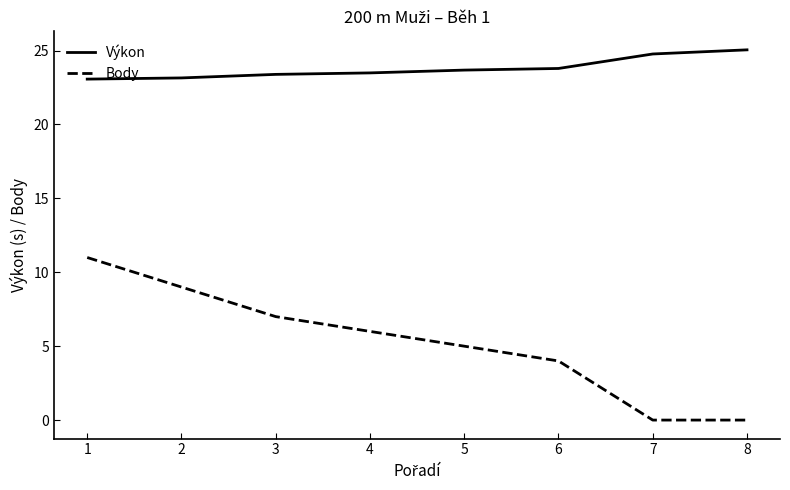

What is the difference between the maximum and minimum values in the Výkon series?

2.0